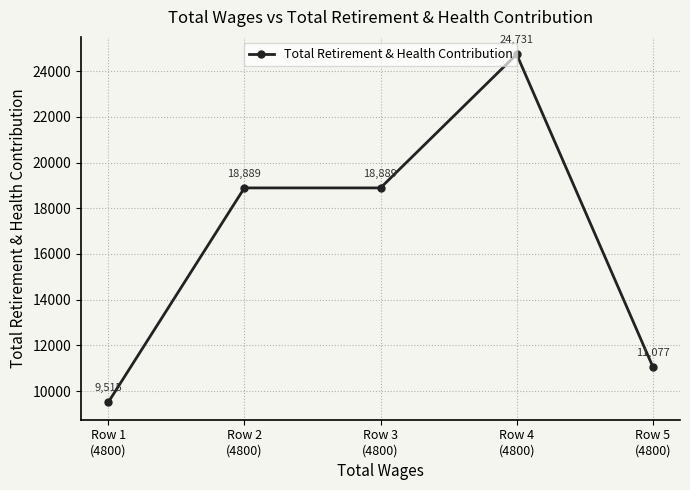

Which has a higher value, Row 4
(4800) or Row 1
(4800)?

Row 4
(4800)